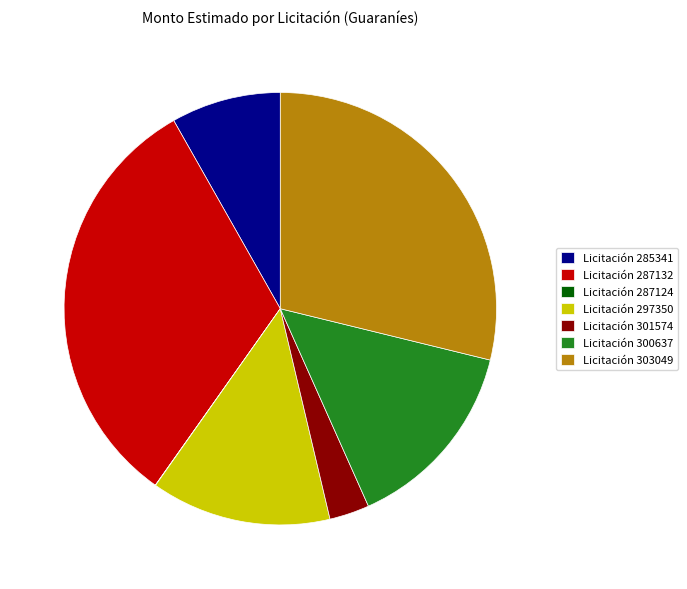

Combined, do Licitación 297350 and Licitación 301574 account for over 50%?

No